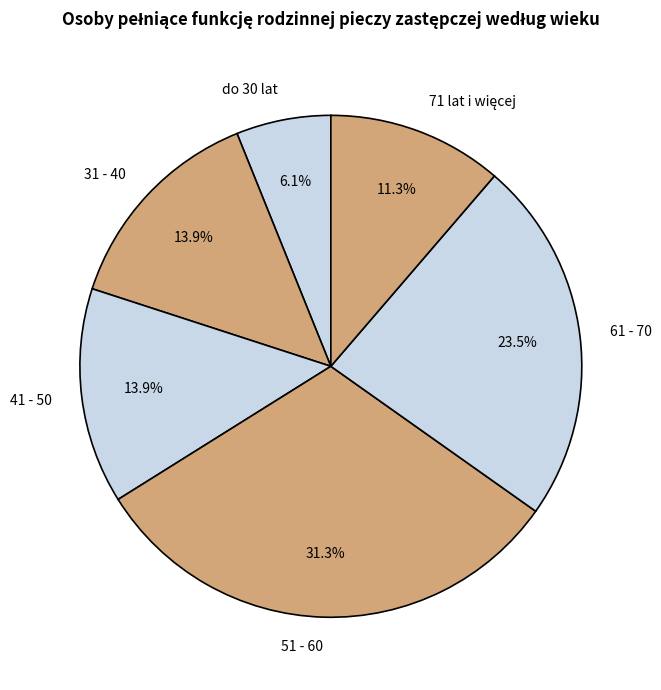

What is the smallest slice in the pie chart?

do 30 lat